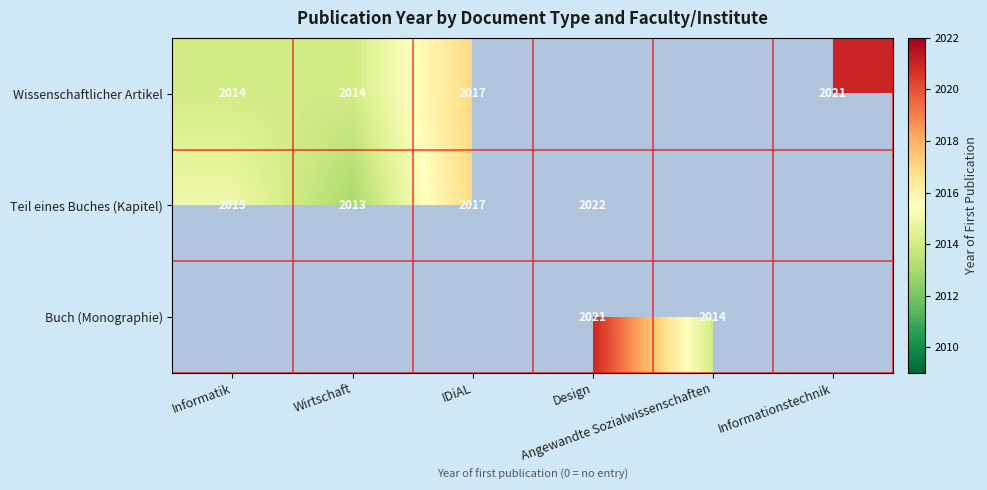

Which series changed the most between Design and Angewandte Sozialwissenschaften?

Buch (Monographie)